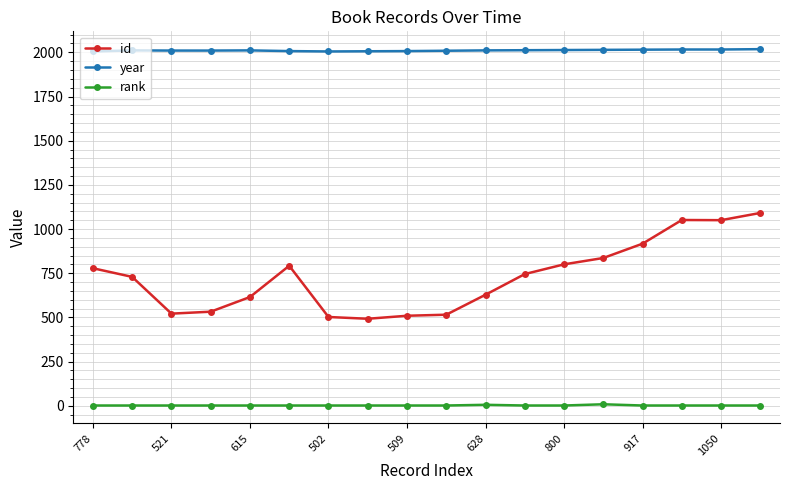

What are all the series names shown in the legend?

id, year, rank